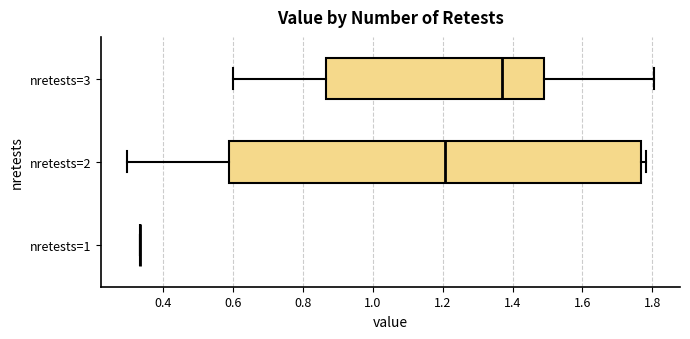

Reading bottom to top, transcribe this box plot: for each box, give where its median line is, the range the box spans, and where its two whiskers end, as read against the x-axis. The values are not printed on the chart, so give them approximately, as read against the axis.

nretests=1: box collapsed to a line at 0.34, whiskers 0.34 to 0.34
nretests=2: median 1.20, box 0.58 to 1.76, whiskers 0.30 to 1.78
nretests=3: median 1.36, box 0.86 to 1.50, whiskers 0.60 to 1.80